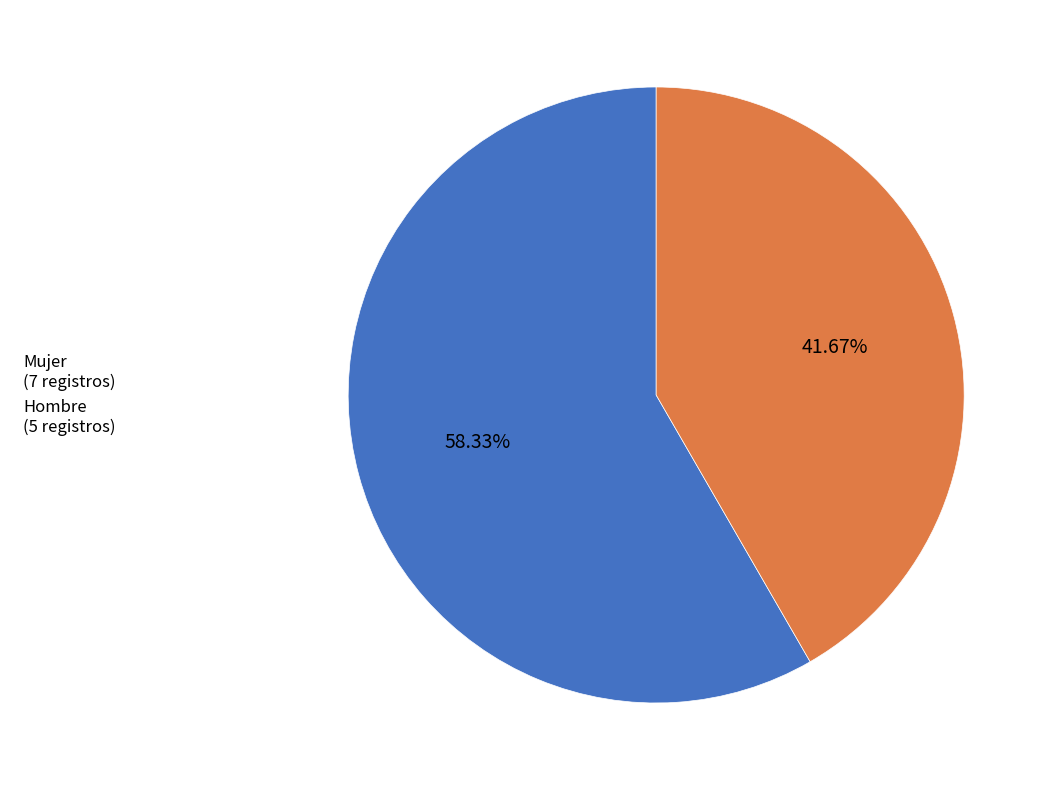

To the nearest percent, what percentage of the pie is Hombre?

42%